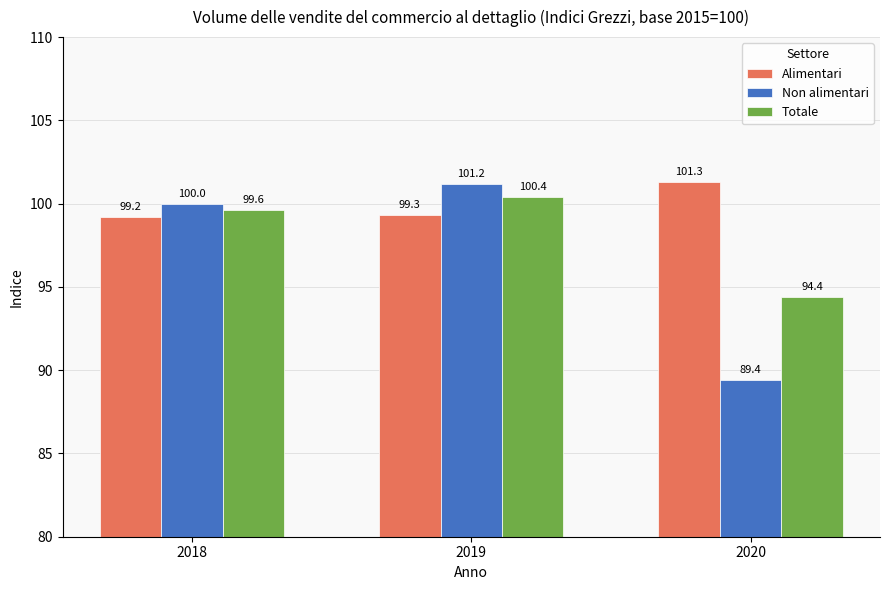

Are the bars horizontal?

No